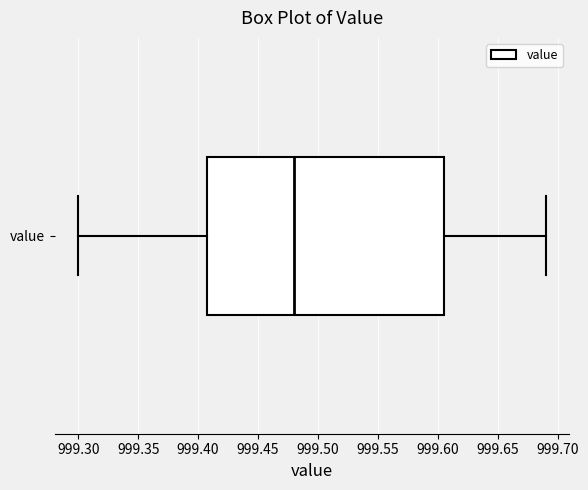

Read this box plot against the x-axis: the position of the median line, the range covered by the box, and the ends of both whiskers. The values are not printed on the chart, so give them approximately, as read against the axis.

median 999.480, box 999.410 to 999.605, whiskers 999.300 to 999.690